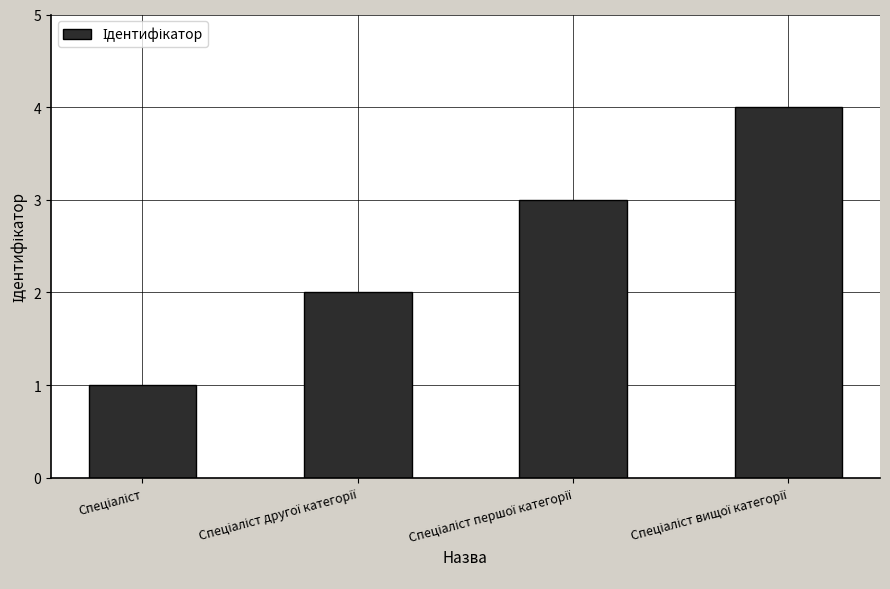

What is the difference between the second highest and minimum values?

2